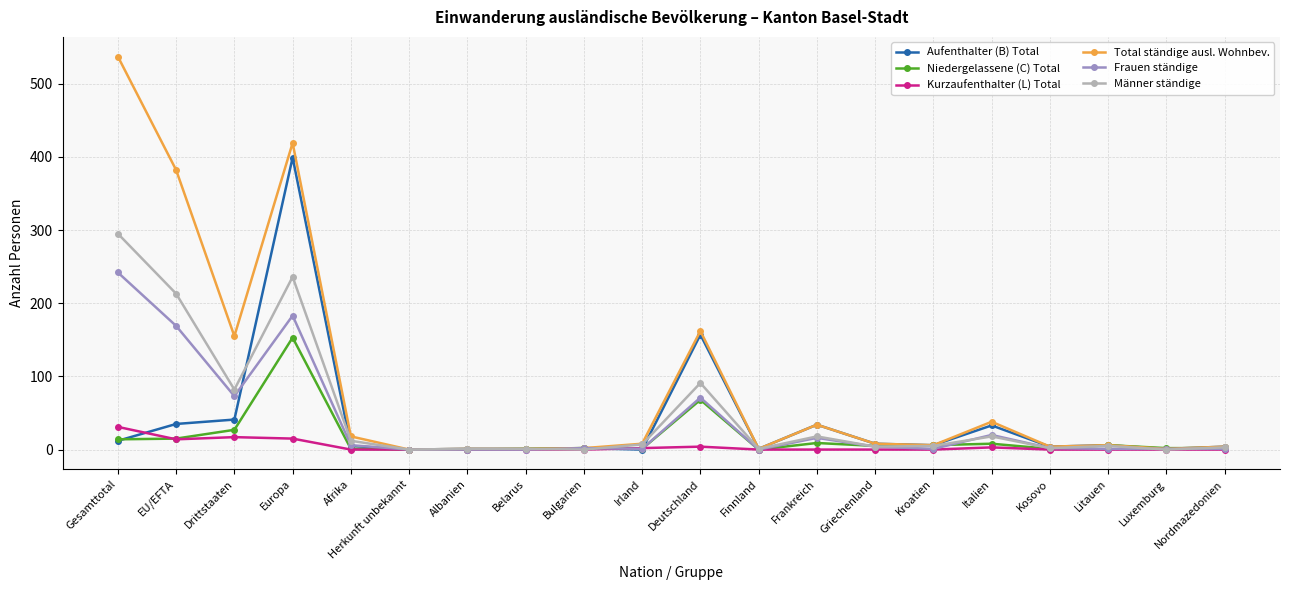

What is the label of the 20th point from the left?

Nordmazedonien